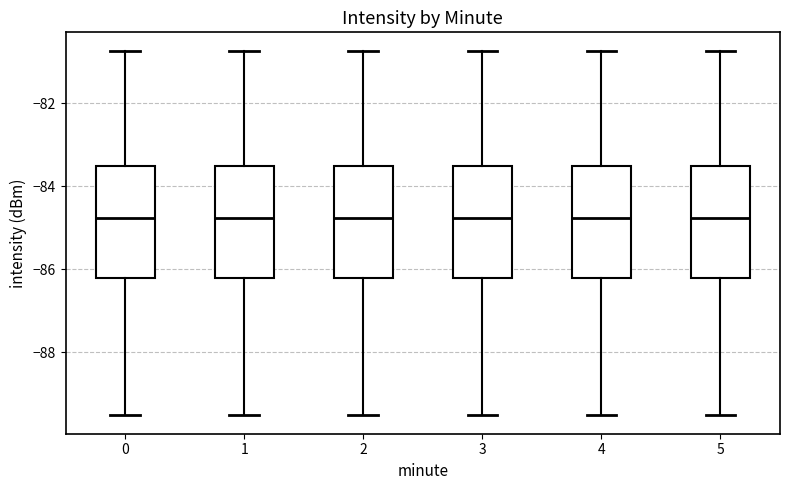

Reading left to right, read every box against the y-axis: the position of its median line, the range the box covers, and the ends of its whiskers. The values are not printed on the chart, so give them approximately, as read against the axis.

0: median -84.8, box -86.2 to -83.6, whiskers -89.6 to -80.8
1: median -84.8, box -86.2 to -83.6, whiskers -89.6 to -80.8
2: median -84.8, box -86.2 to -83.6, whiskers -89.6 to -80.8
3: median -84.8, box -86.2 to -83.6, whiskers -89.6 to -80.8
4: median -84.8, box -86.2 to -83.6, whiskers -89.6 to -80.8
5: median -84.8, box -86.2 to -83.6, whiskers -89.6 to -80.8